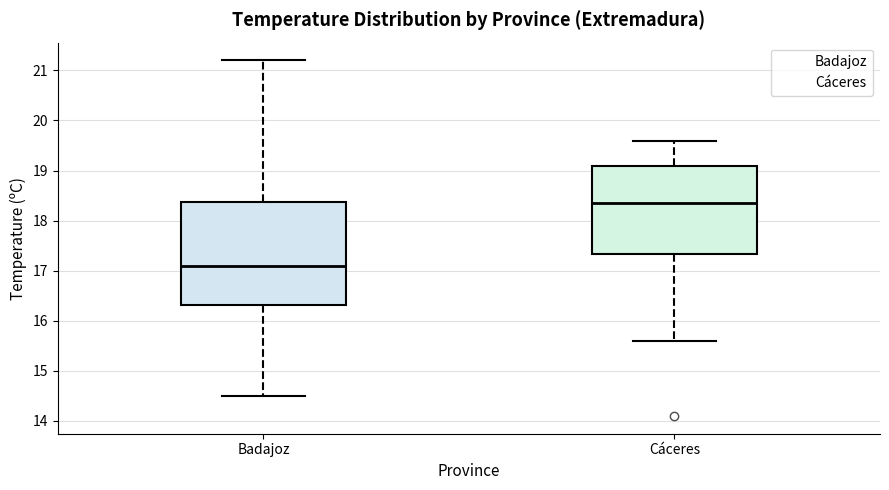

Reading left to right, read every box against the y-axis: the position of its median line, the range the box covers, and the ends of its whiskers. The values are not printed on the chart, so give them approximately, as read against the axis.

Badajoz: median 17.1, box 16.3 to 18.4, whiskers 14.5 to 21.2
Cáceres: median 18.4, box 17.3 to 19.1, whiskers 15.6 to 19.6